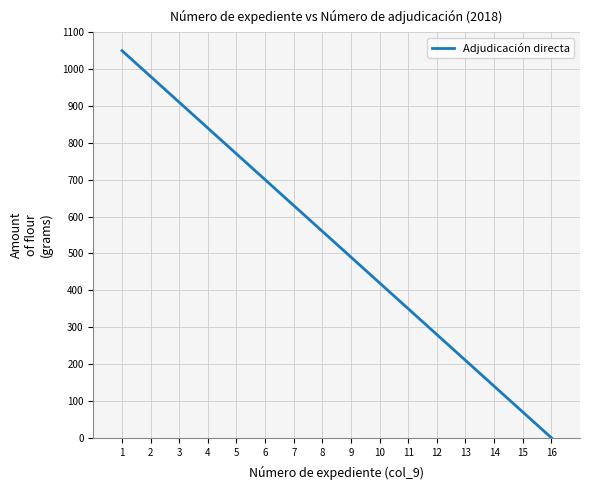

What is the sum of all values?

8400